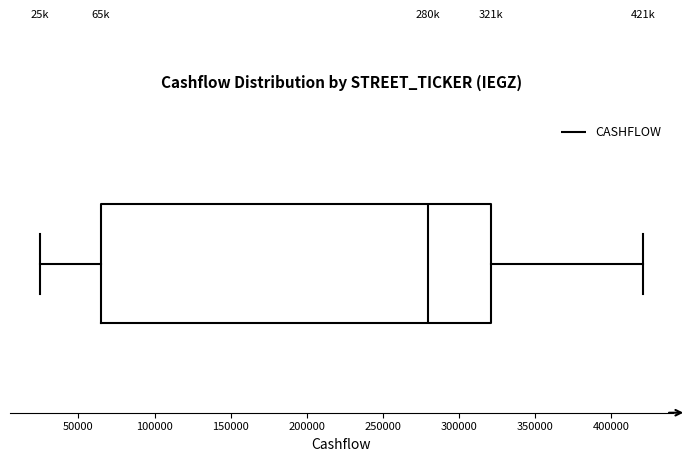

Read this box plot against the x-axis: the position of the median line, the range covered by the box, and the ends of both whiskers. The values are not printed on the chart, so give them approximately, as read against the axis.

median 280000, box 65000 to 320000, whiskers 25000 to 420000